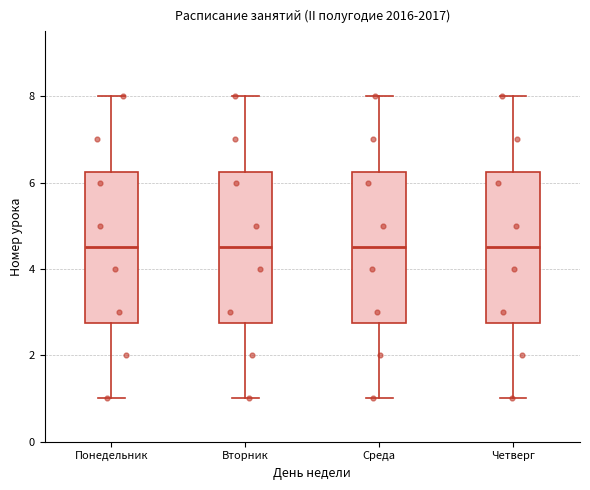

Reading left to right, transcribe this box plot: for each box, give where its median line is, the range the box spans, and where its two whiskers end, as read against the y-axis. The values are not printed on the chart, so give them approximately, as read against the axis.

Понедельник: median 4.6, box 2.8 to 6.2, whiskers 1.0 to 8.0
Вторник: median 4.6, box 2.8 to 6.2, whiskers 1.0 to 8.0
Среда: median 4.6, box 2.8 to 6.2, whiskers 1.0 to 8.0
Четверг: median 4.6, box 2.8 to 6.2, whiskers 1.0 to 8.0